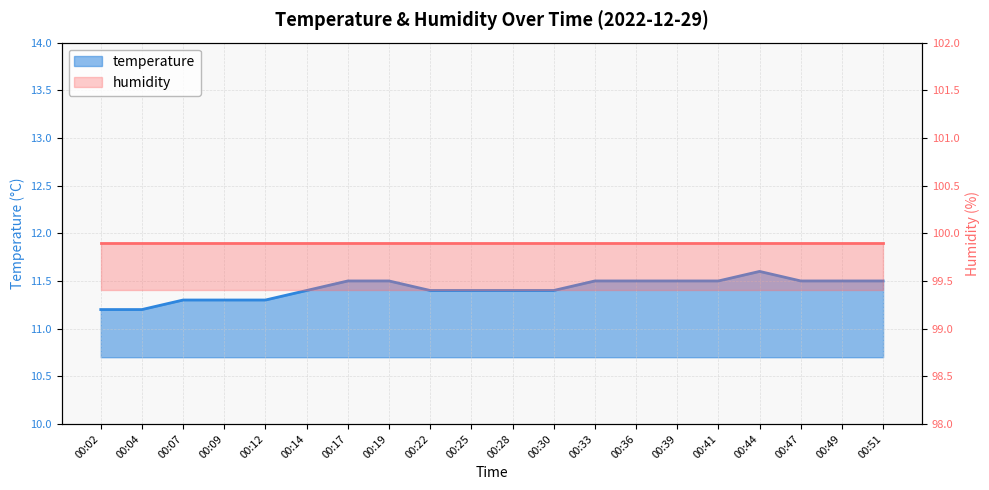

Approximately how many times larger is the value at 00:36 compared to 00:17?

1.0